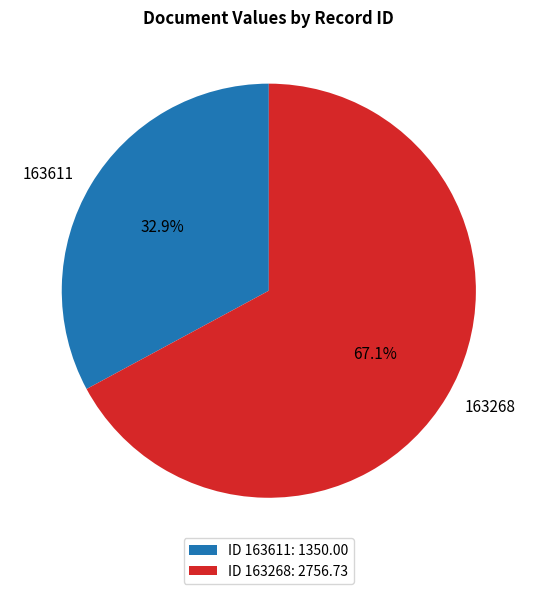

Is it true that 163268 is 58% of the pie?

False